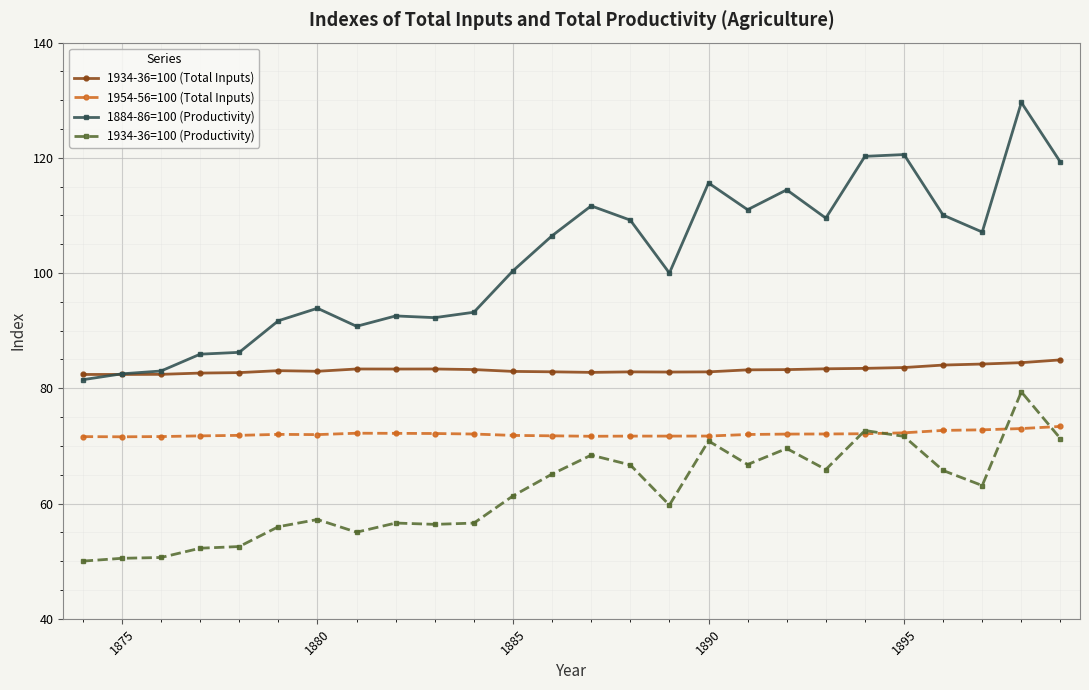

How many lines are shown in the chart?

4